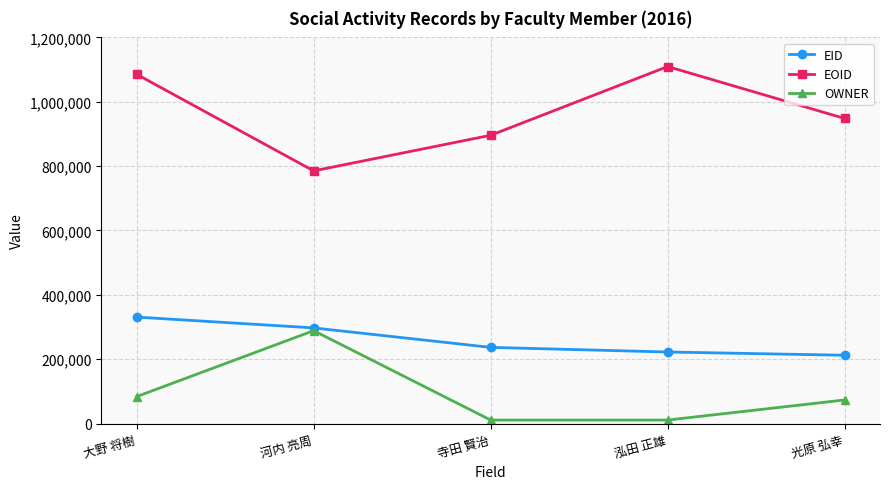

Between 大野 将樹 and 寺田 賢治, which series saw the biggest shift?

EOID